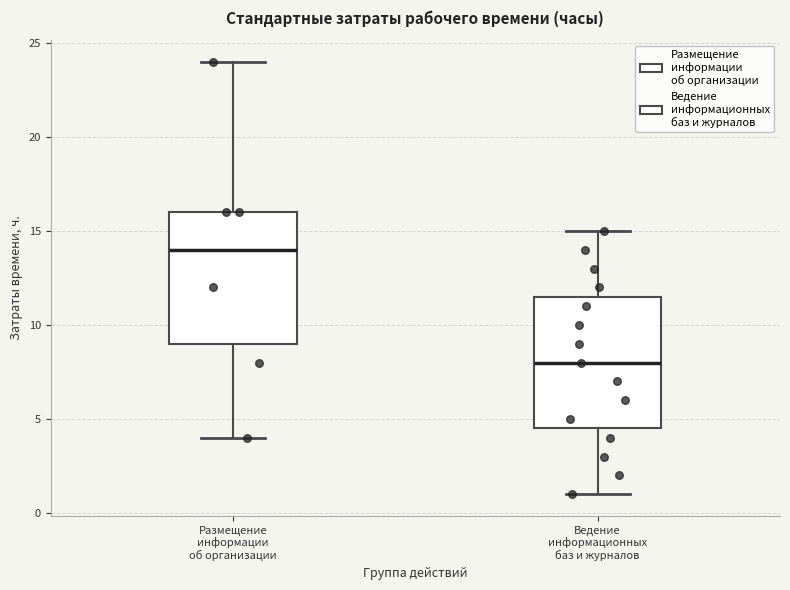

Where does the lower whisker of the box for Ведение информационных баз и журналов end on the y-axis? The values are not printed on the chart, so give them approximately, as read against the axis.

1.0